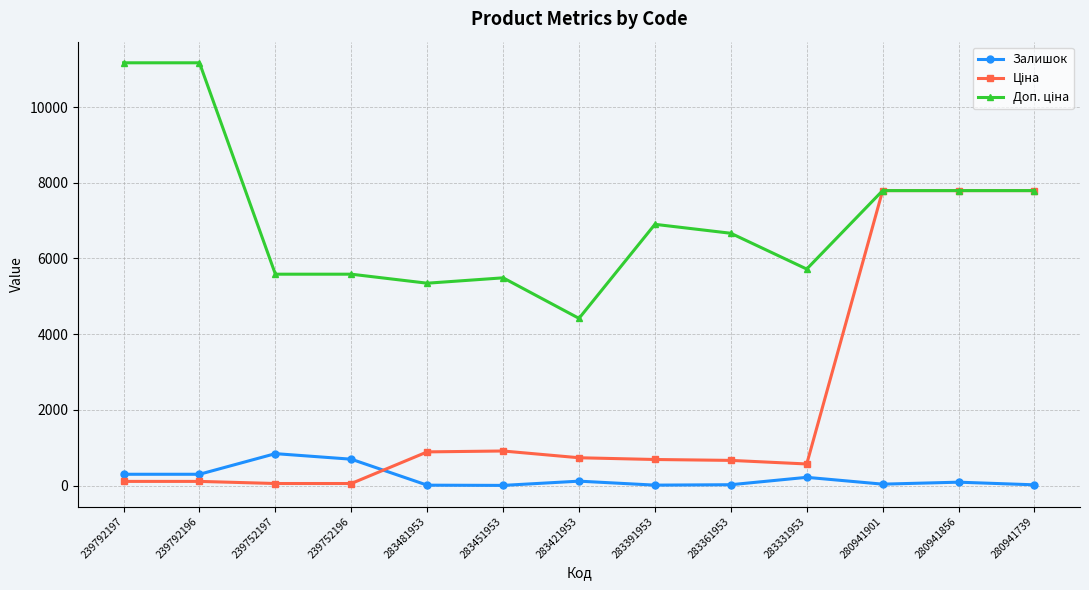

True or false: Залишок has a value of 264.9 at 239752196.

False